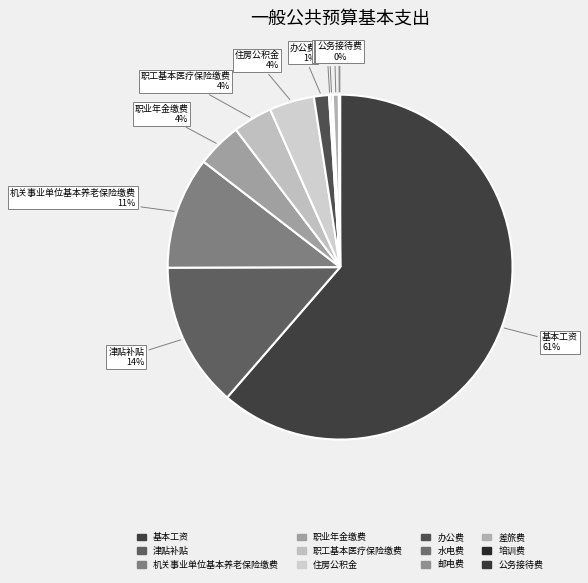

To the nearest percent, what percentage of the pie is 差旅费?

1%